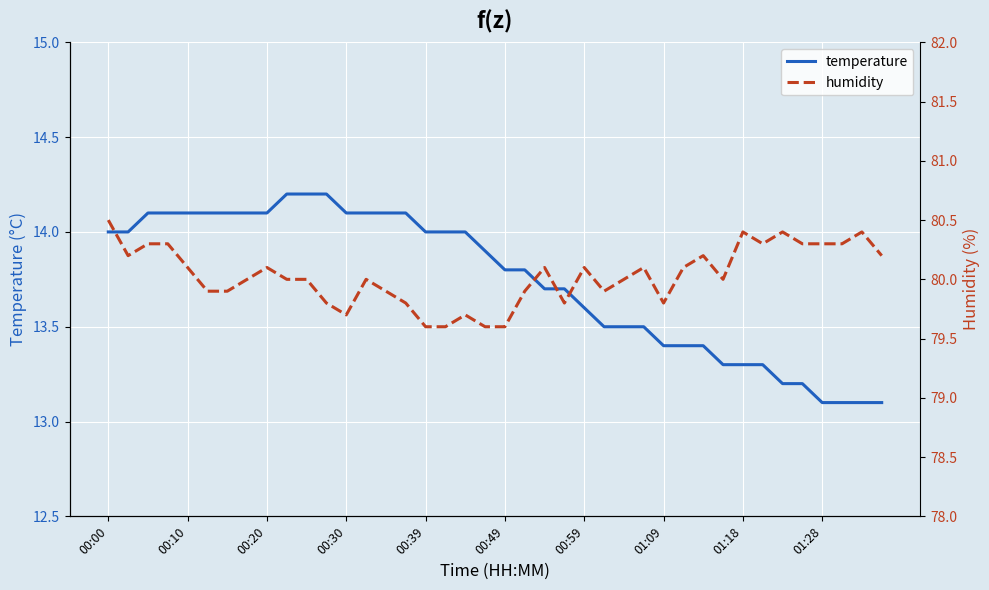

True or false: temperature and humidity intersect in this chart.

False